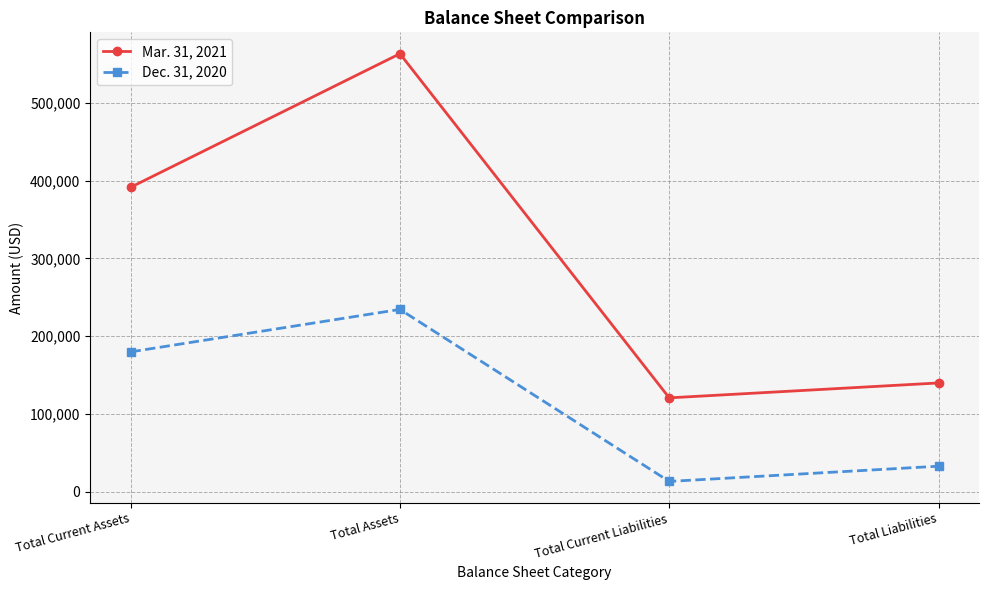

What is the label of the 2nd point from the right?

Total Current Liabilities